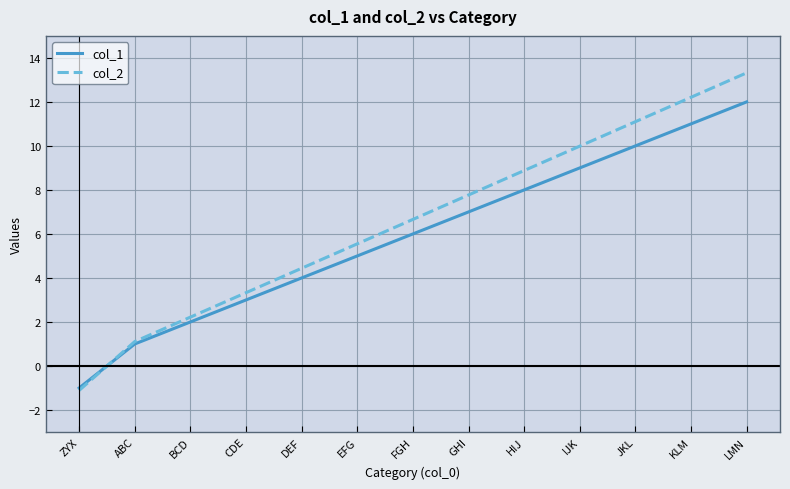

How many times do col_2 and col_1 cross each other?

1